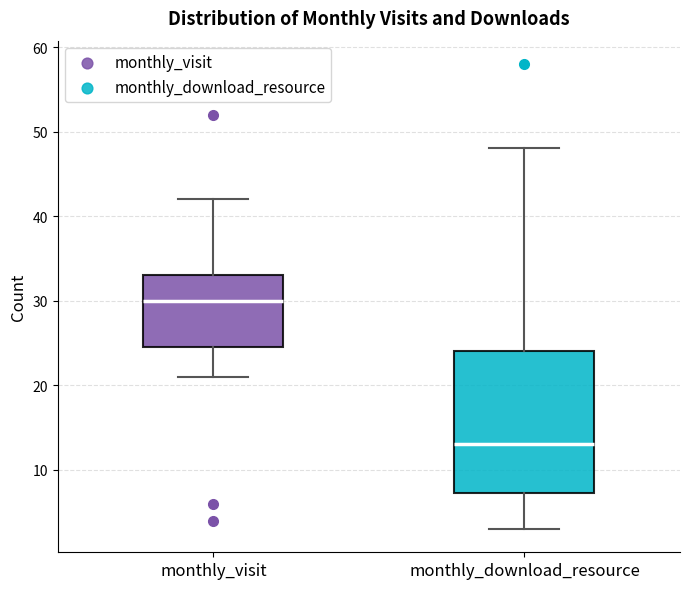

Reading left to right, transcribe this box plot: for each box, give where its median line is, the range the box spans, and where its two whiskers end, as read against the y-axis. The values are not printed on the chart, so give them approximately, as read against the axis.

monthly_visit: median 30, box 25 to 33, whiskers 21 to 42
monthly_download_resource: median 13, box 7 to 24, whiskers 3 to 48